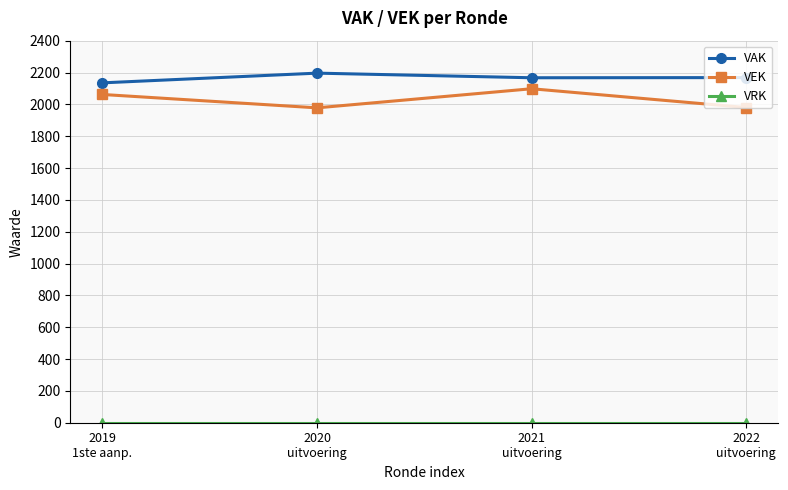

What value does the VEK series have at 2020
uitvoering?

1978